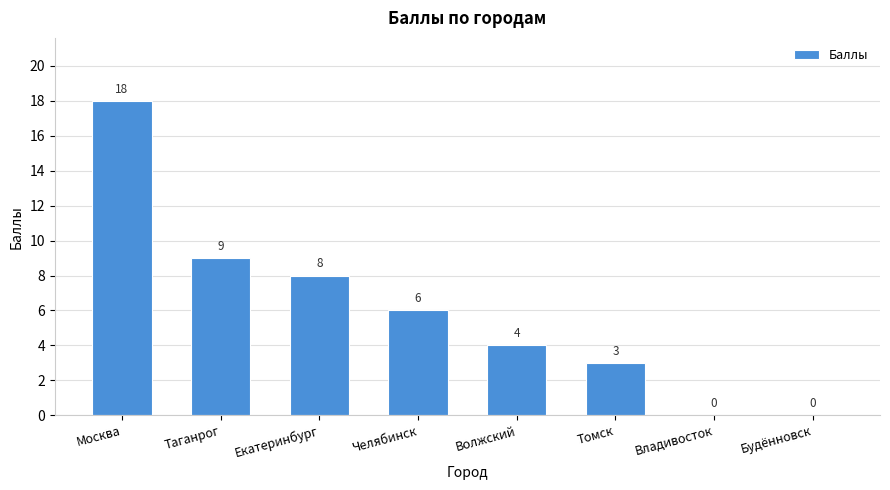

Count the number of data series in this chart.

1